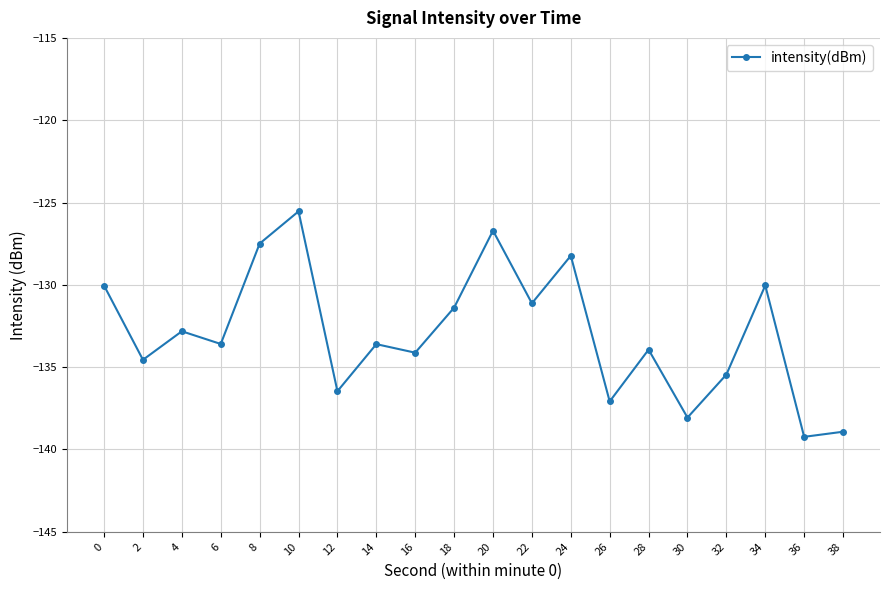

Which category has the lowest value across all series?

36